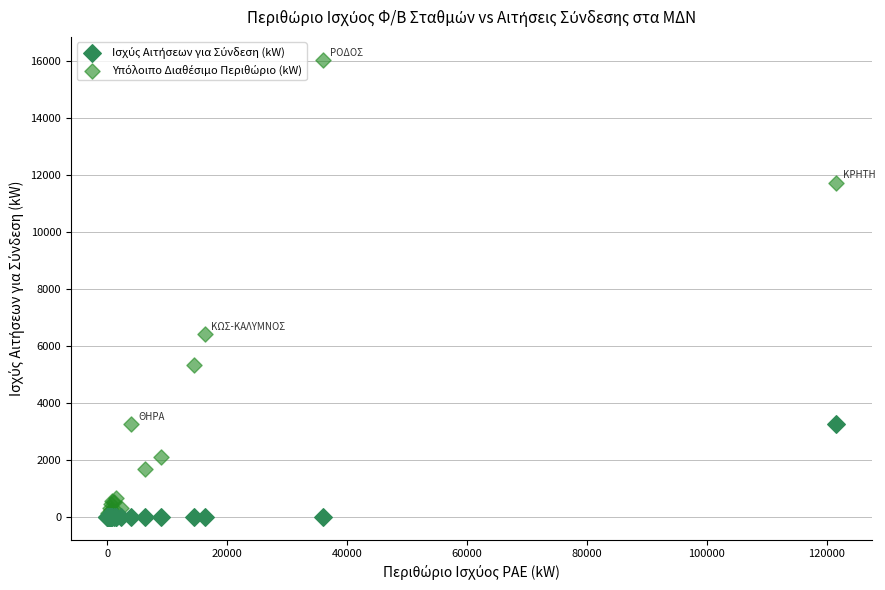

Across all series, what Y value is closest to 8018?

6419.9